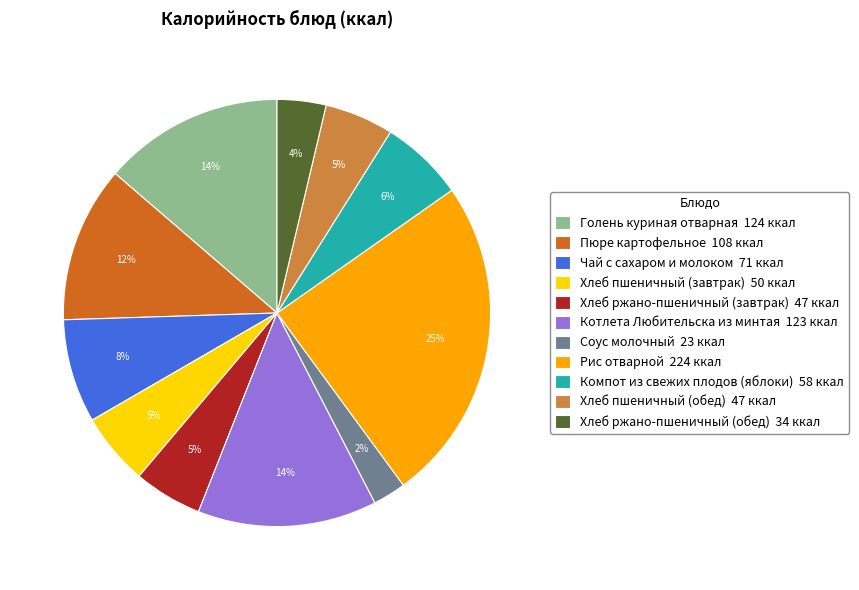

To the nearest percent, what is the average slice percentage?

9%